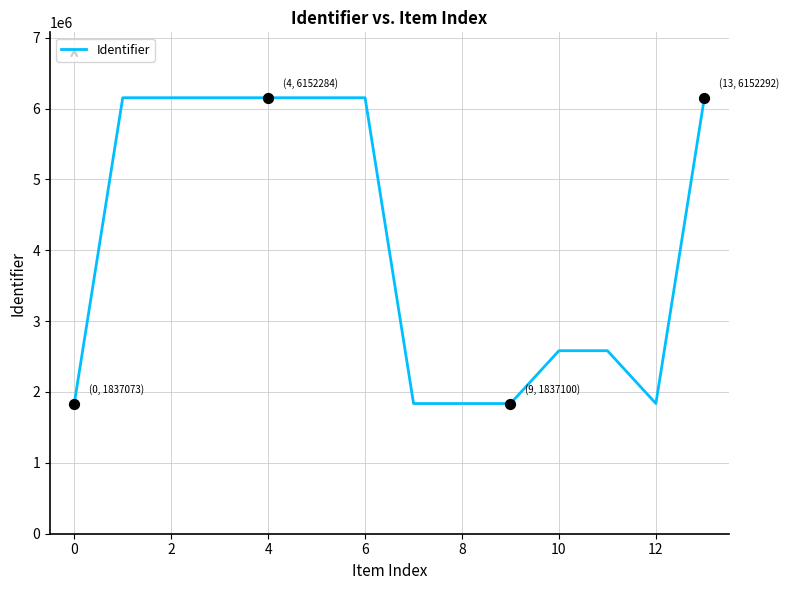

What is the greatest value displayed?

6152292